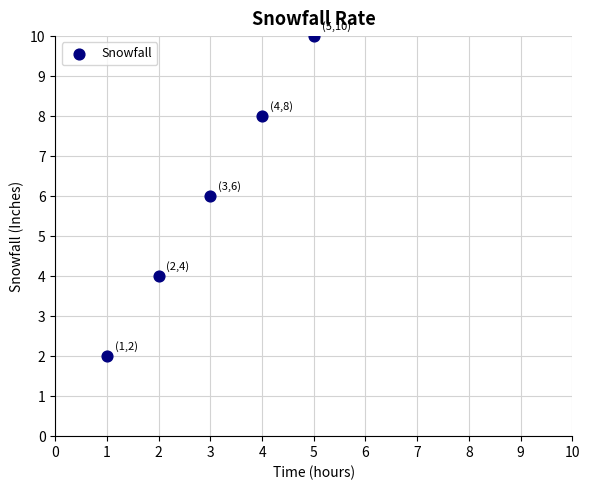

What is the average Y value?

6